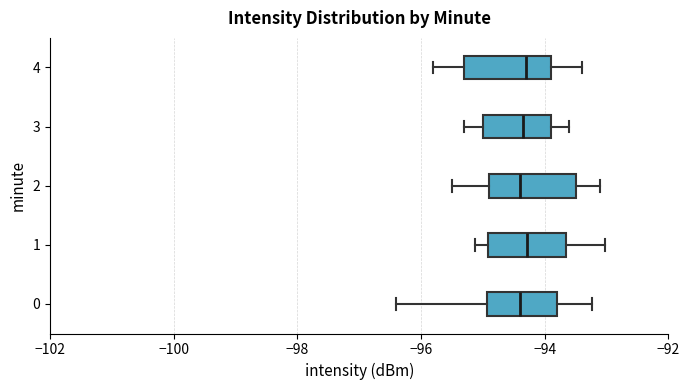

Reading bottom to top, transcribe this box plot: for each box, give where its median line is, the range the box spans, and where its two whiskers end, as read against the x-axis. The values are not printed on the chart, so give them approximately, as read against the axis.

0: median -94.4, box -95.0 to -93.8, whiskers -96.4 to -93.2
1: median -94.2, box -95.0 to -93.6, whiskers -95.2 to -93.0
2: median -94.4, box -94.8 to -93.4, whiskers -95.4 to -93.0
3: median -94.4, box -95.0 to -93.8, whiskers -95.2 to -93.6
4: median -94.2, box -95.2 to -93.8, whiskers -95.8 to -93.4